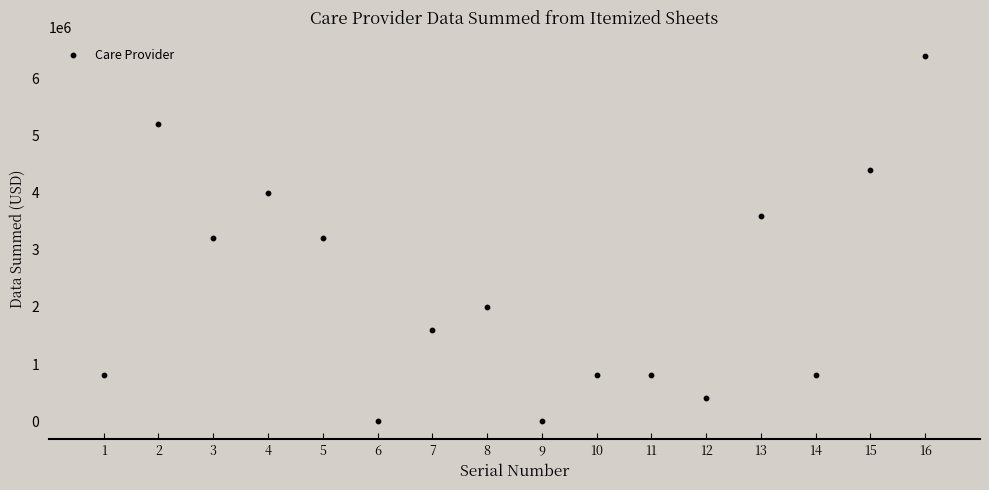

What is the range of X values (max minus min)?

15